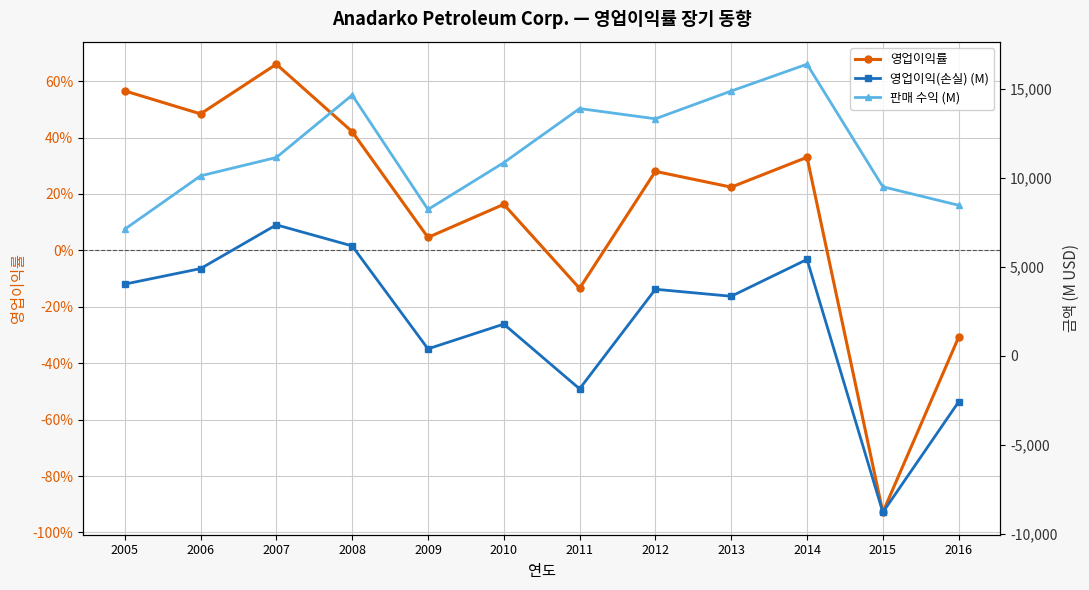

What is the total value across all series at 2009?

8587.0